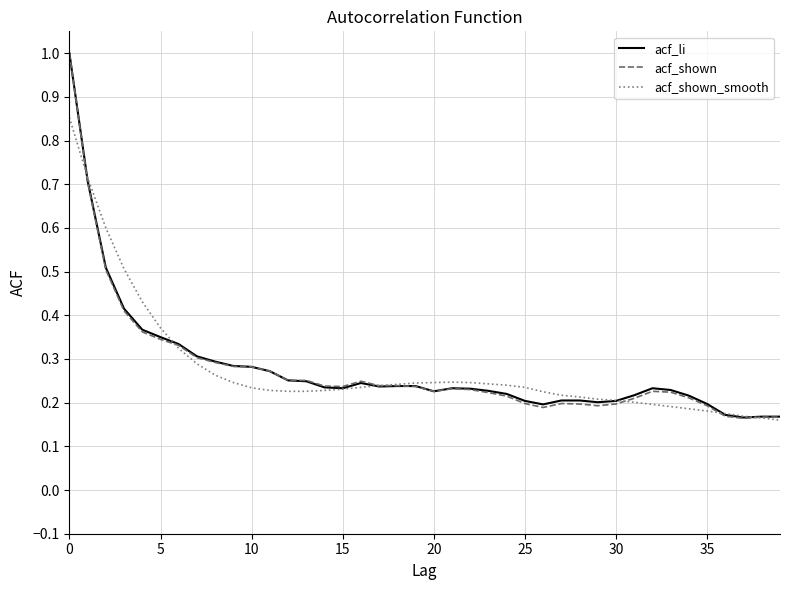

Which series has the largest range (max minus min)?

acf_shown